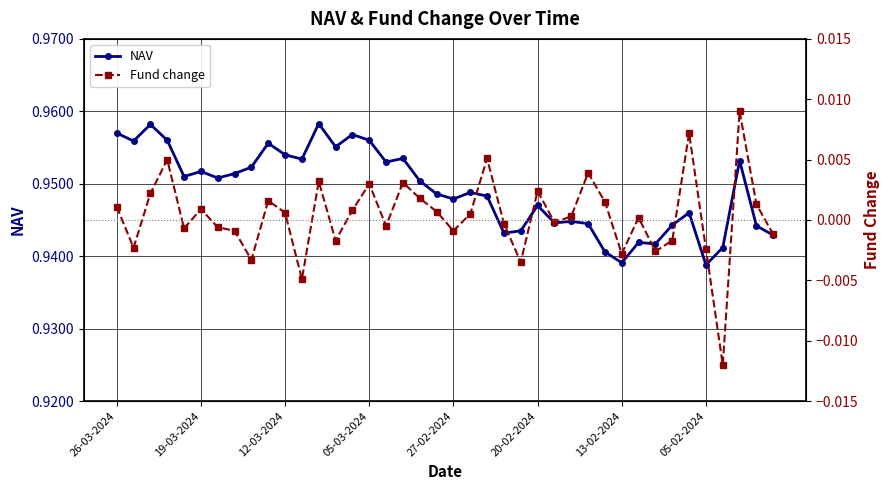

In Fund change, how many points are lower than both neighbors (excluding endpoints)?

12